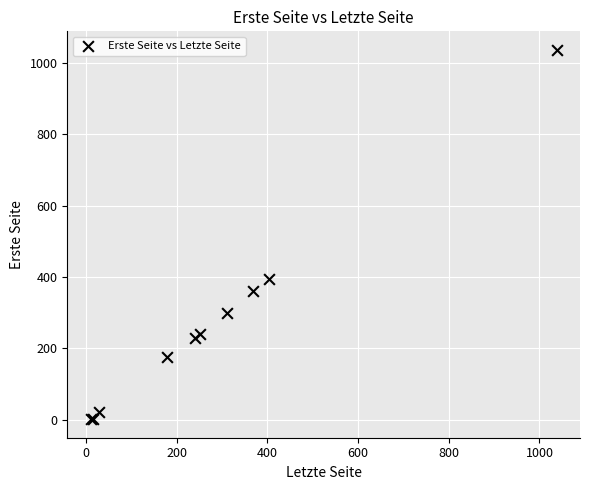

What Y value in the scatter plot is closest to 519?

395